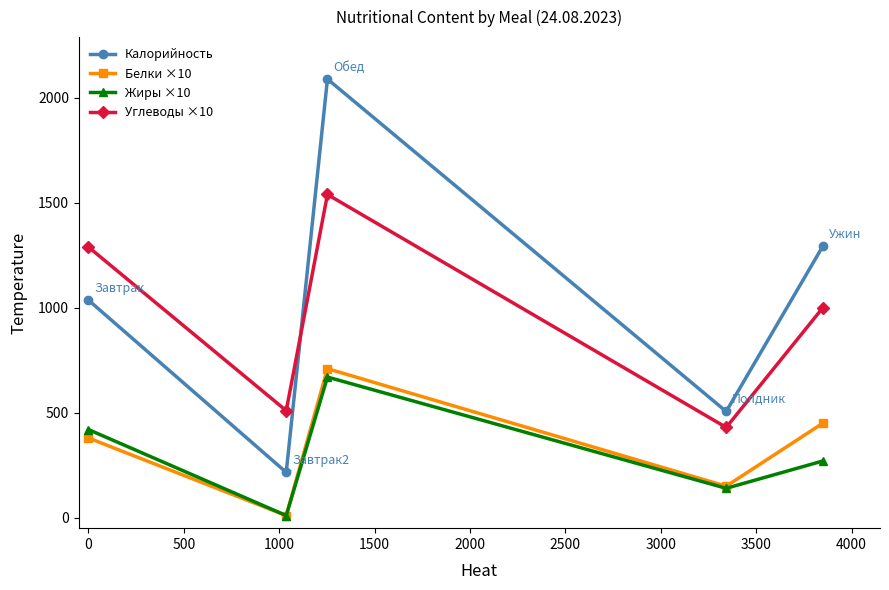

In Калорийность, how many points are higher than both neighbors (excluding endpoints)?

1